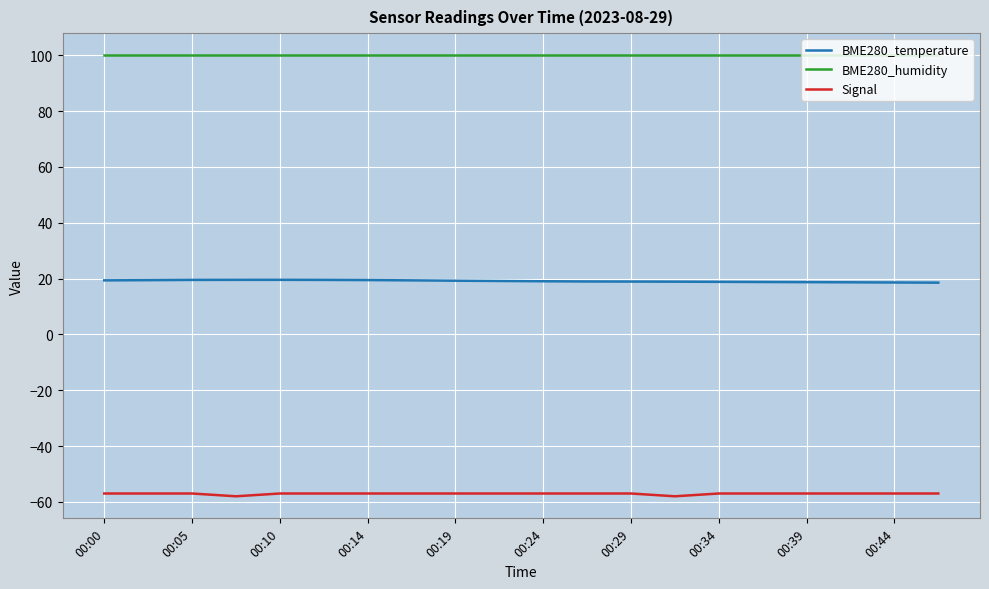

What is the maximum value for Signal?

-57.0